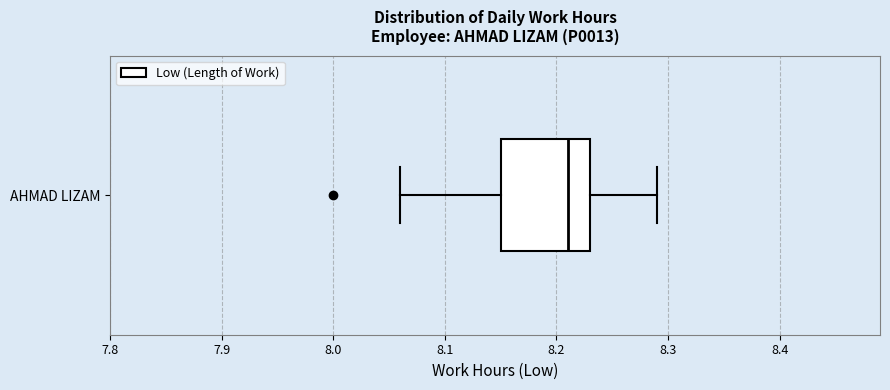

Transcribe this box plot: give where the median line is, the range the box spans, and where the two whiskers end, as read against the x-axis. The values are not printed on the chart, so give them approximately, as read against the axis.

median 8.21, box 8.15 to 8.23, whiskers 8.06 to 8.29